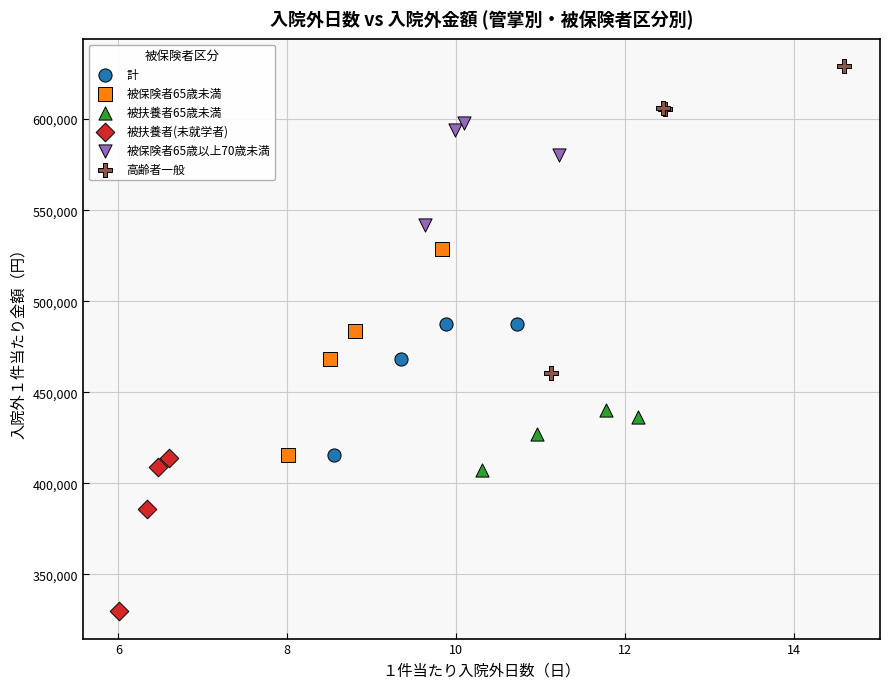

Which series has the widest spread of Y values?

高齢者一般